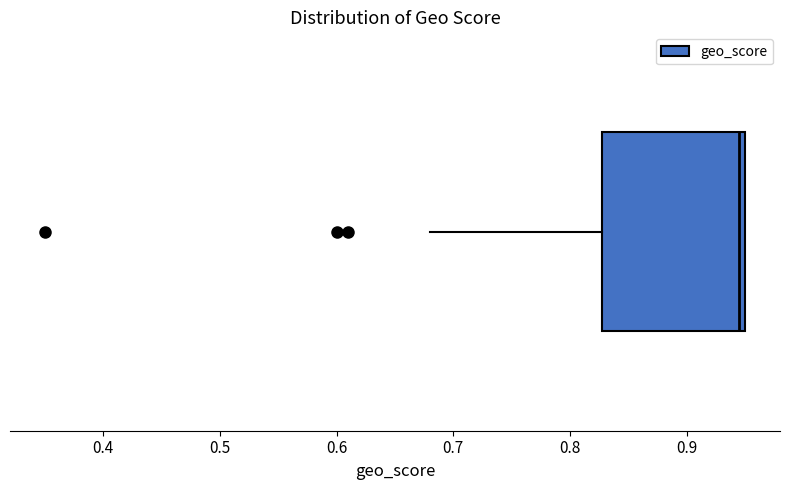

Where is the left edge of the box on the x-axis? The values are not printed on the chart, so give them approximately, as read against the axis.

0.83